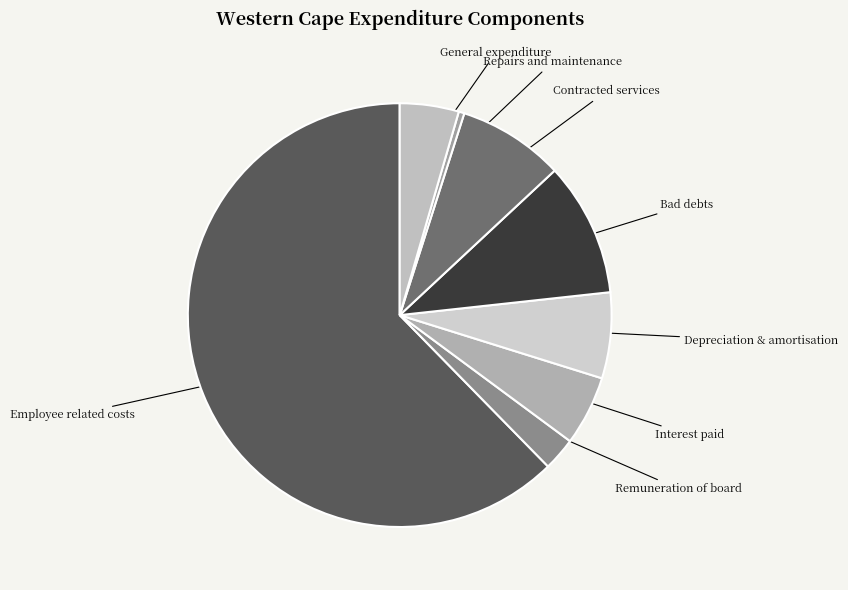

How many slices are in this pie chart?

8